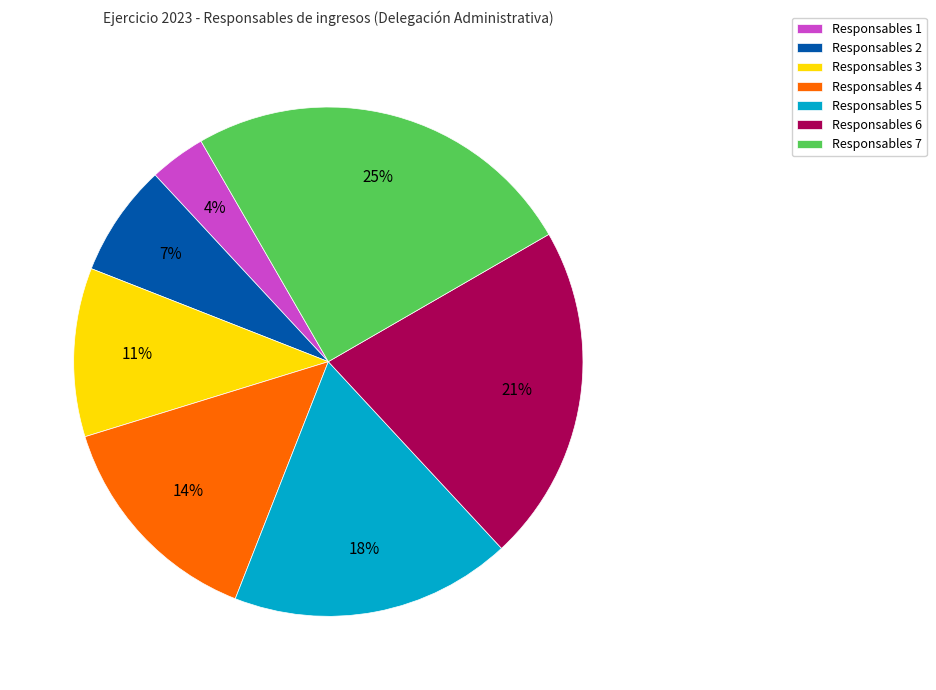

To the nearest percent, what is the difference between the Responsables 5 and Responsables 3 slice percentages?

7%